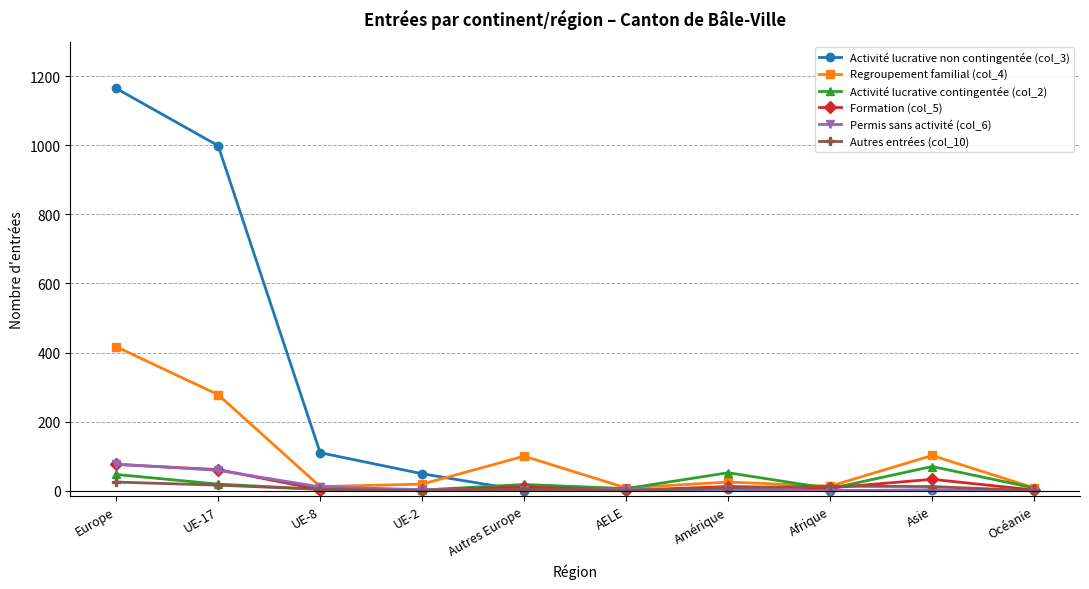

Is it true that Activité lucrative non contingentée (col_3) equals 4 at Amérique?

True